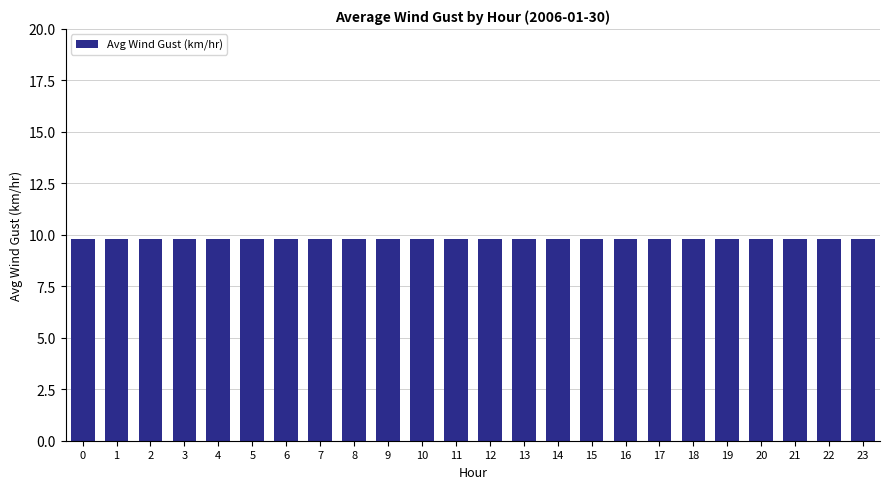

Which category has the highest value across all series?

14